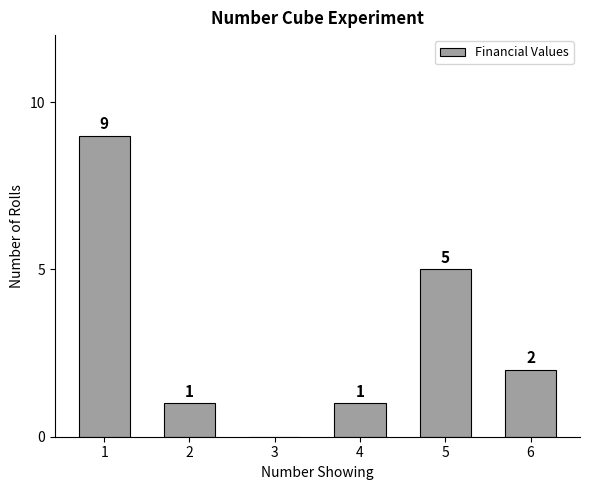

Reading left to right, what are all the values shown in this chart?

1=9	2=1	3=0	4=1	5=5	6=2